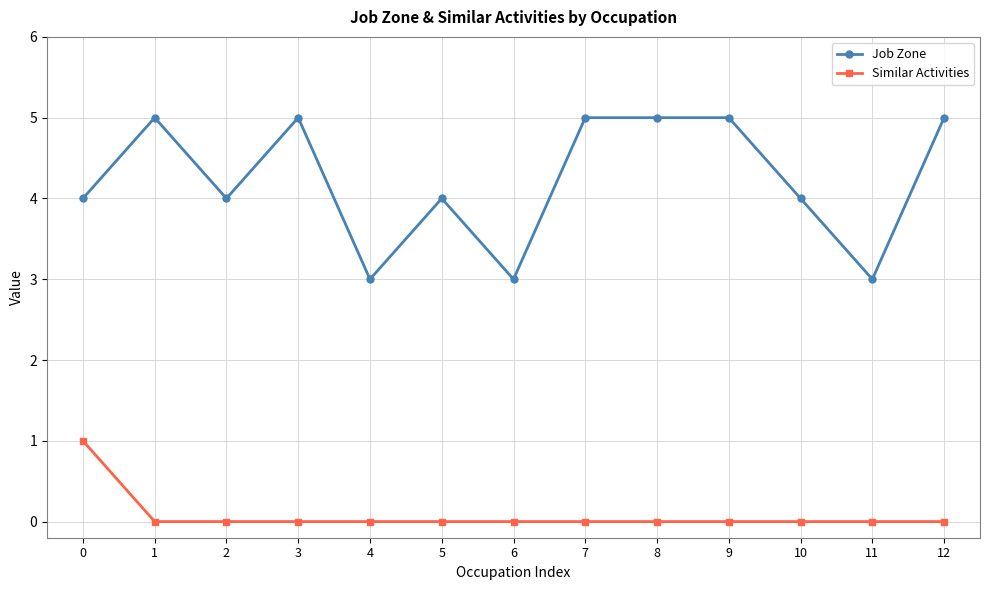

Which series has the widest spread of values?

Job Zone